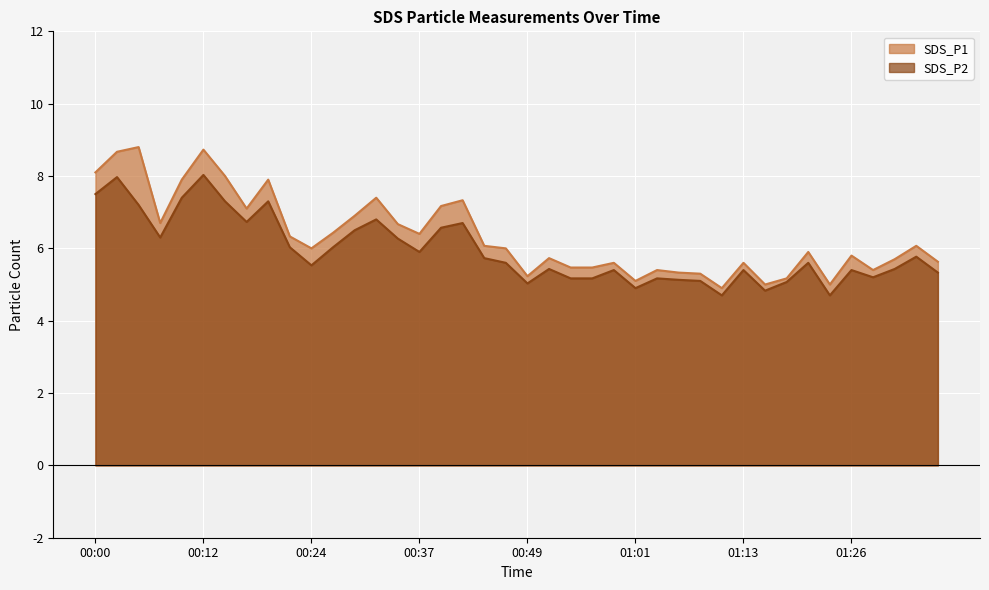

What is the difference between the maximum and minimum values in the SDS_P1 series?

3.9